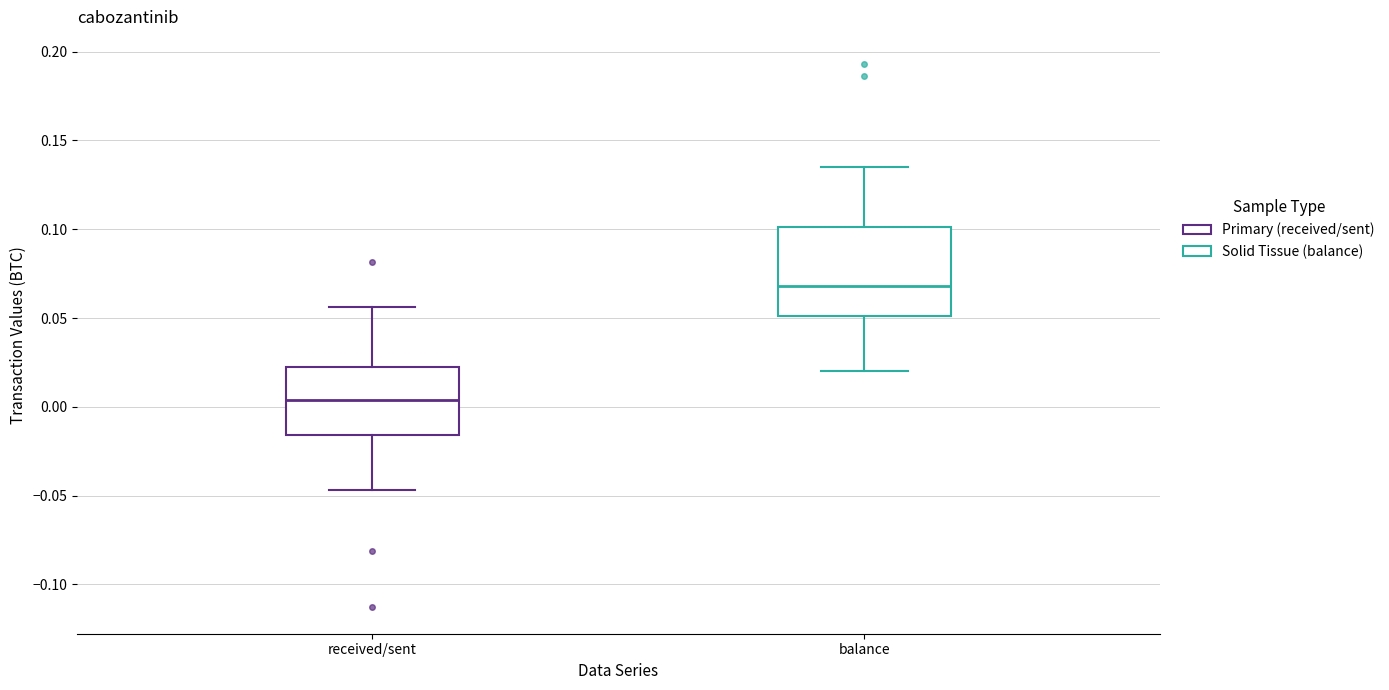

Which box is the tallest, from its lower edge to its upper edge?

balance